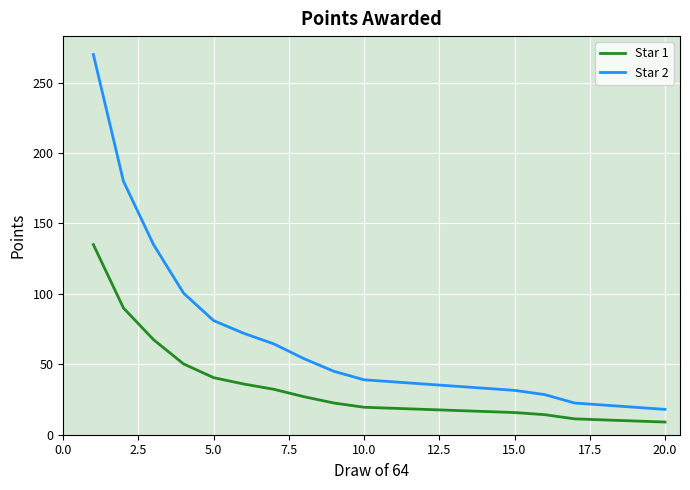

True or false: Star 2 and Star 1 intersect in this chart.

False